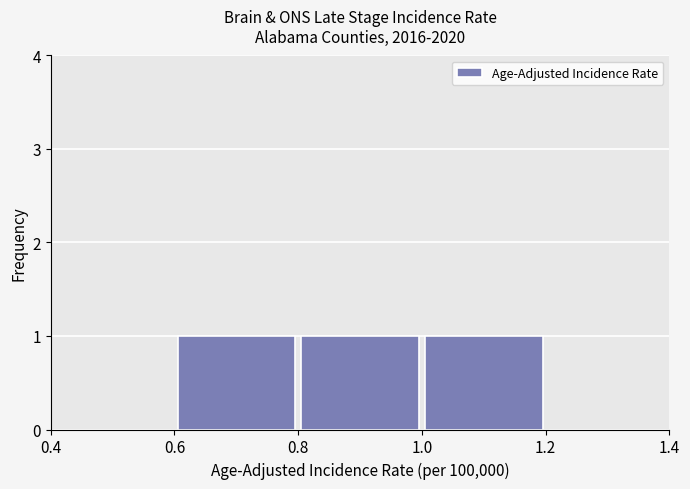

Reading left to right, list every bar in this chart as the range it spans on the x-axis followed by its height. The values are not printed on the chart, so give them approximately, as read against the axis.

0.4 to 0.6: 0
0.6 to 0.8: 1
0.8 to 1.0: 1
1.0 to 1.2: 1
1.2 to 1.4: 0